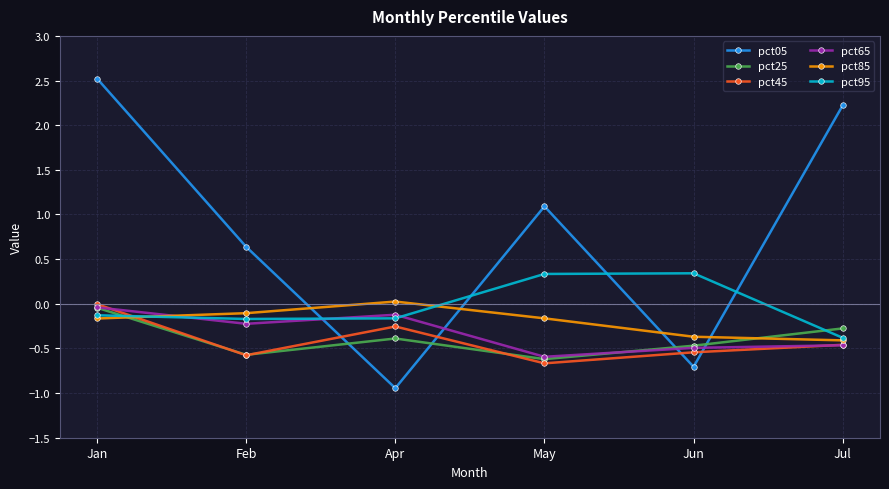

What is the spread (max minus min) of values at Apr?

1.0